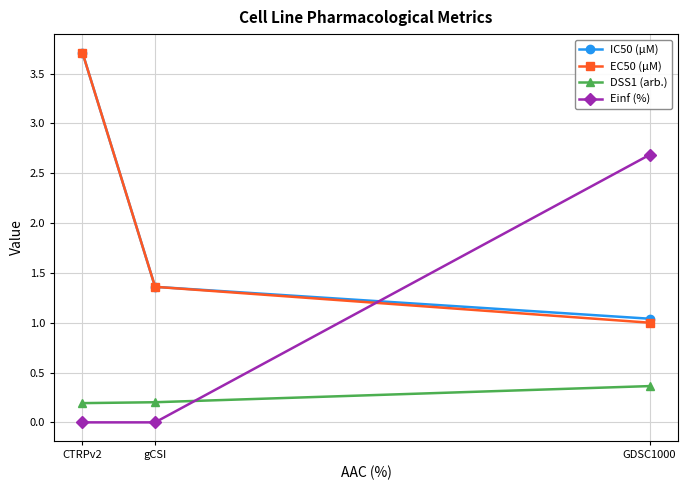

Reading left to right, list all the values displayed in this chart.

IC50 (µM): CTRPv2=3.7	gCSI=1.4	GDSC1000=1.0
EC50 (µM): CTRPv2=3.7	gCSI=1.4	GDSC1000=1.0
DSS1 (arb.): CTRPv2=0.2	gCSI=0.2	GDSC1000=0.4
Einf (%): CTRPv2=0.0	gCSI=0.0	GDSC1000=2.7